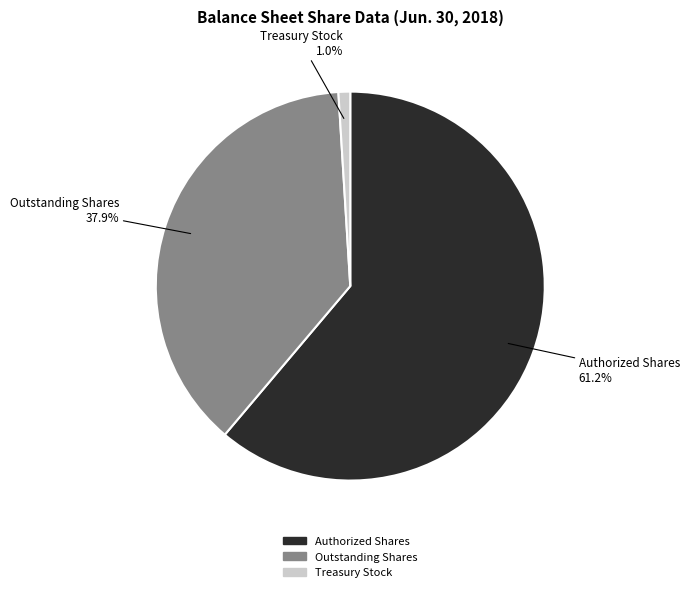

Which category has the smallest portion of the pie?

Treasury Stock